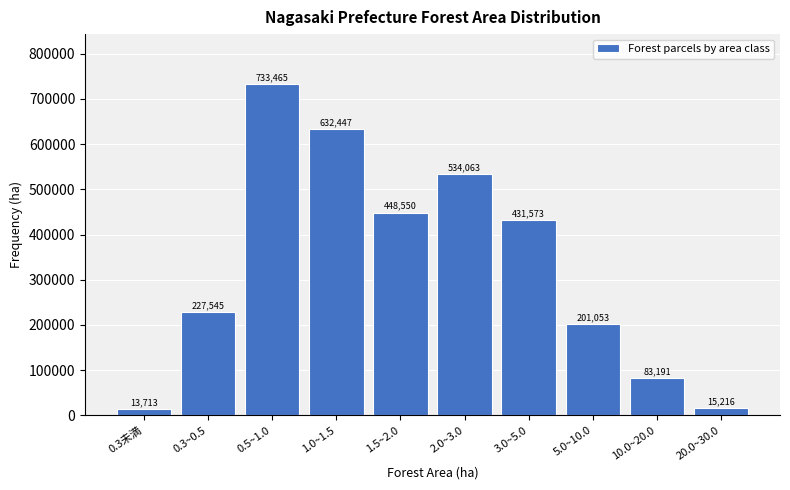

Reading left to right, list all the values displayed in this chart.

13713	227545	733465	632447	448550	534063	431573	201053	83191	15216